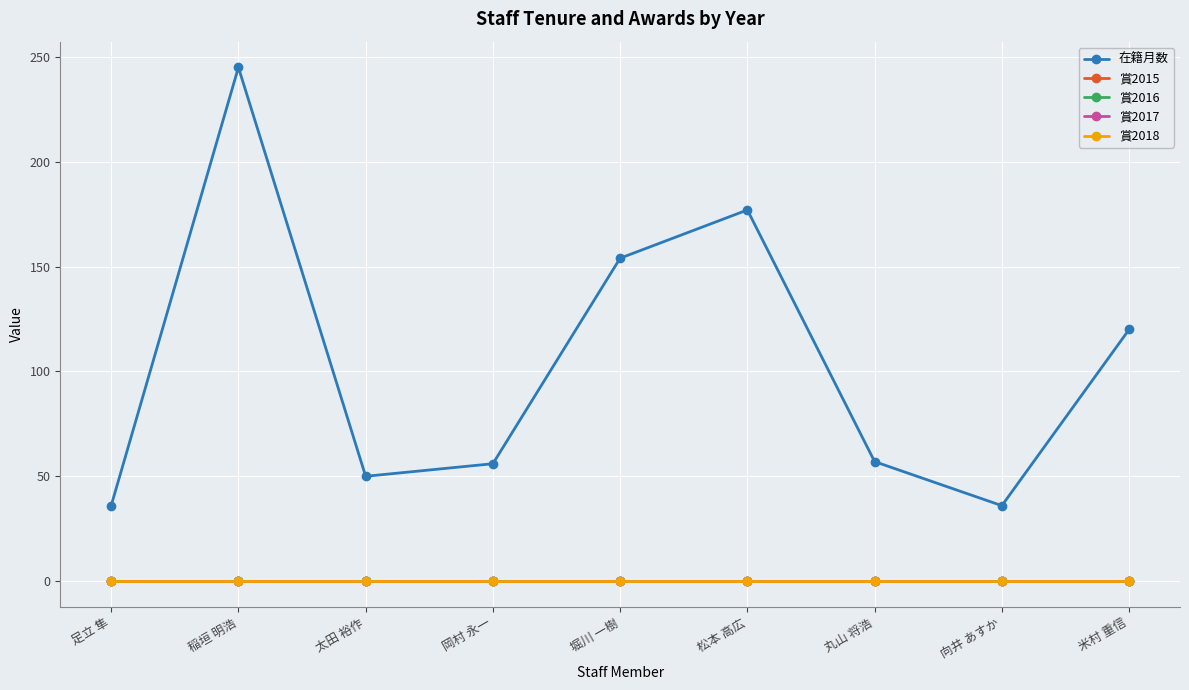

Between 太田 裕作 and 米村 重信, which is larger?

米村 重信